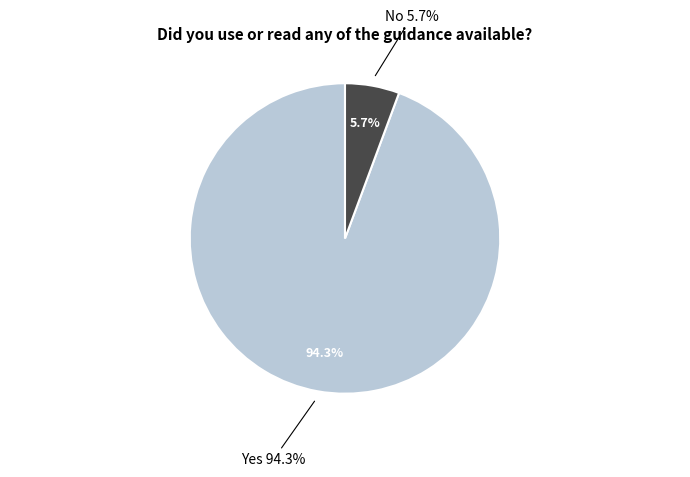

Rank the categories by value from highest to lowest.

Yes, No